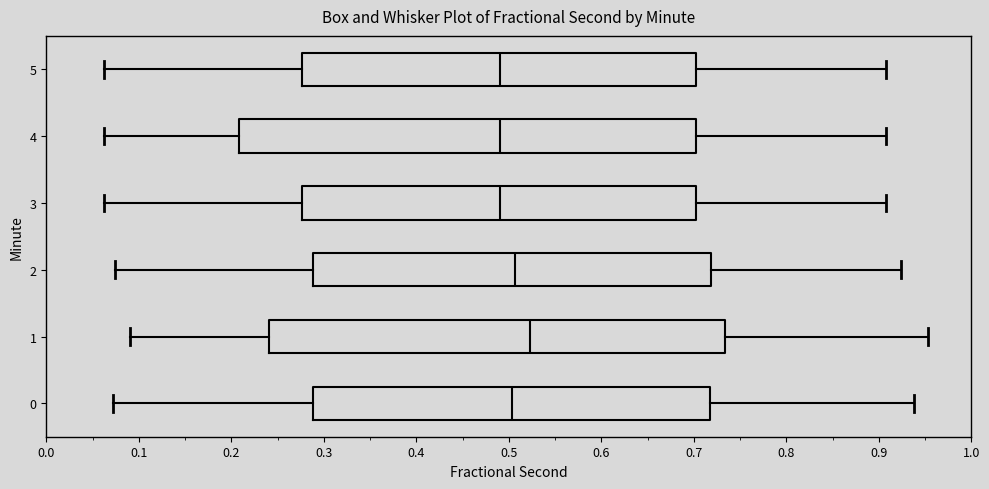

Reading bottom to top, read every box against the x-axis: the position of its median line, the range the box covers, and the ends of its whiskers. The values are not printed on the chart, so give them approximately, as read against the axis.

0: median 0.50, box 0.29 to 0.72, whiskers 0.07 to 0.94
1: median 0.52, box 0.24 to 0.73, whiskers 0.09 to 0.95
2: median 0.51, box 0.29 to 0.72, whiskers 0.07 to 0.92
3: median 0.49, box 0.28 to 0.70, whiskers 0.06 to 0.91
4: median 0.49, box 0.21 to 0.70, whiskers 0.06 to 0.91
5: median 0.49, box 0.28 to 0.70, whiskers 0.06 to 0.91